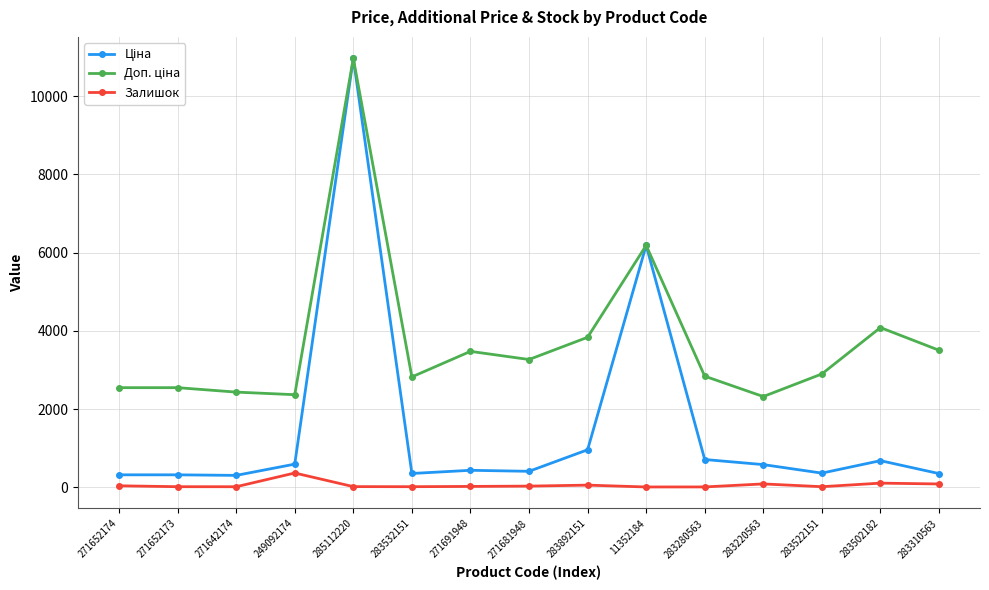

Which category has the highest value across all series?

285112220